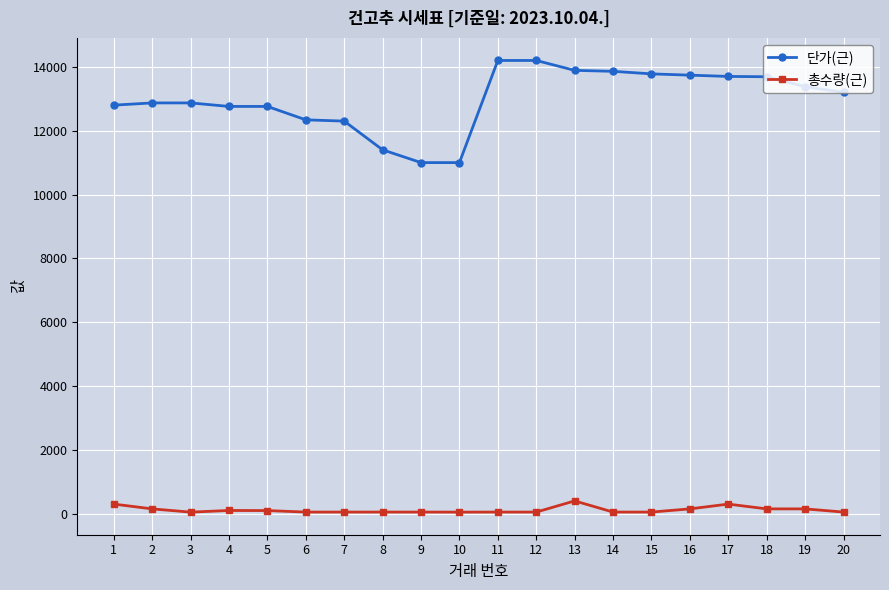

The value of 총수량(근) at 6 is 50. True or false?

True